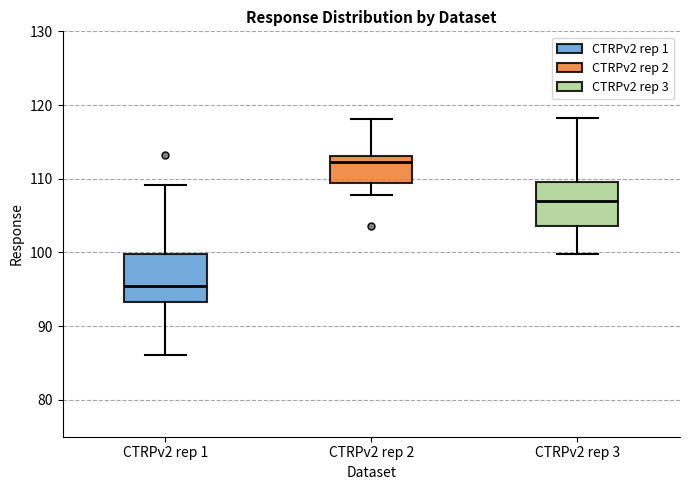

Reading left to right, transcribe this box plot: for each box, give where its median line is, the range the box spans, and where its two whiskers end, as read against the y-axis. The values are not printed on the chart, so give them approximately, as read against the axis.

CTRPv2 rep 1: median 95, box 93 to 100, whiskers 86 to 109
CTRPv2 rep 2: median 112, box 109 to 113, whiskers 108 to 118
CTRPv2 rep 3: median 107, box 104 to 110, whiskers 100 to 118